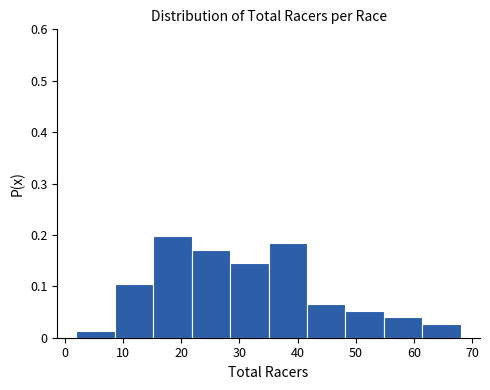

Reading left to right, transcribe this chart: for each bar, give the range it covers on the x-axis and its height. Neither the bar edges nor the heights are printed on the chart, so give them approximately, as read against the axes.

2.0 to 8.6: 0.01
8.6 to 15.2: 0.11
15.2 to 21.8: 0.20
21.8 to 28.4: 0.17
28.4 to 35.0: 0.14
35.0 to 41.6: 0.18
41.6 to 48.2: 0.07
48.2 to 54.8: 0.05
54.8 to 61.4: 0.04
61.4 to 68.0: 0.03